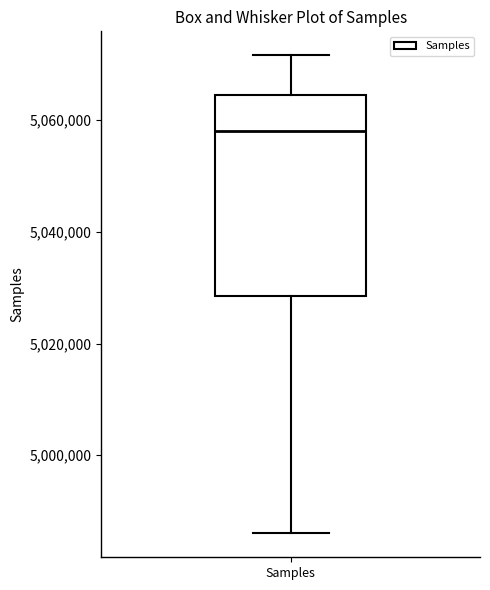

Where is the lower edge of the box for Samples on the y-axis? The values are not printed on the chart, so give them approximately, as read against the axis.

5028000